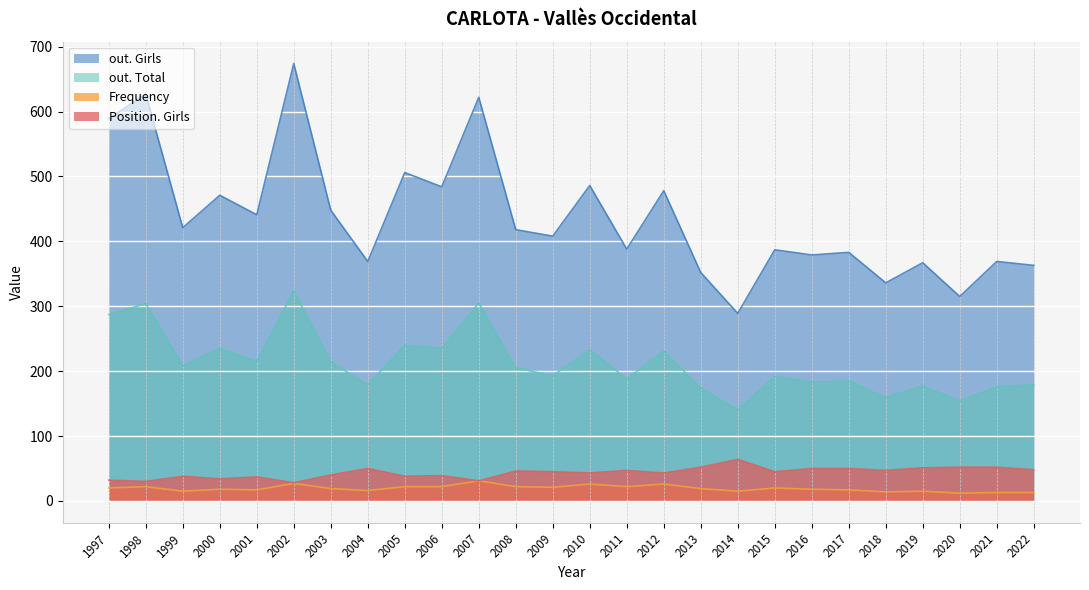

Which series has the largest total across all categories?

out. Girls